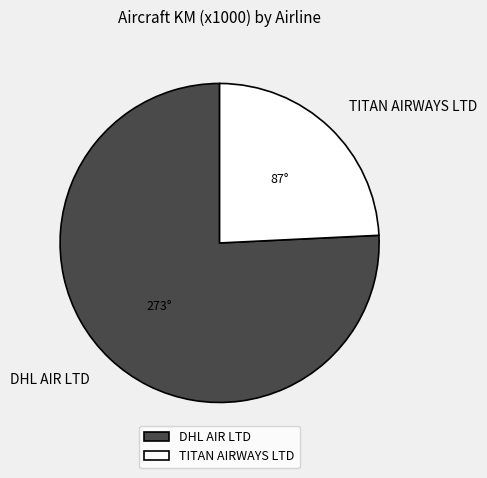

What is the majority slice?

DHL AIR LTD